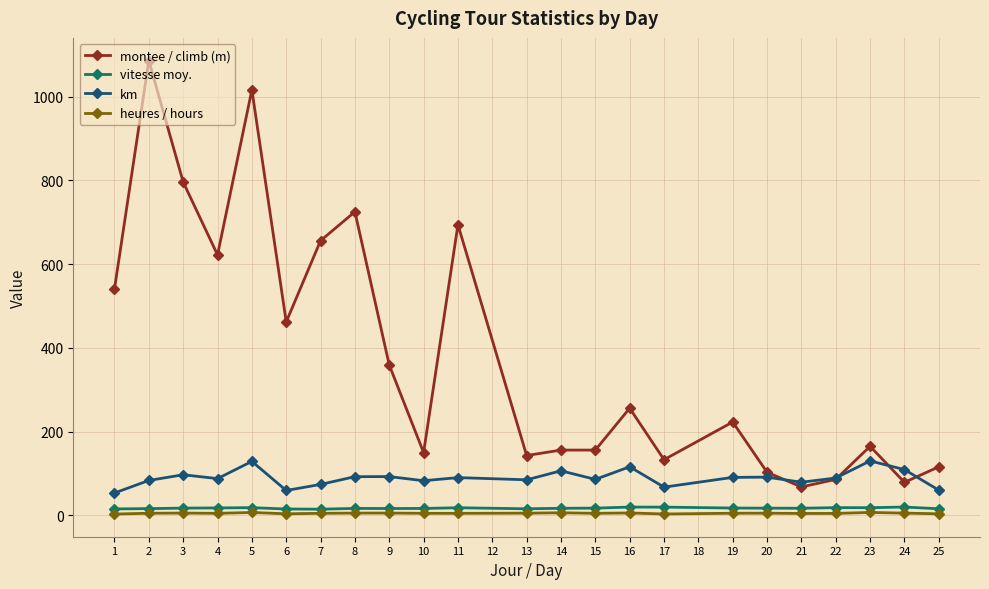

What is the greatest value displayed?

1086.0